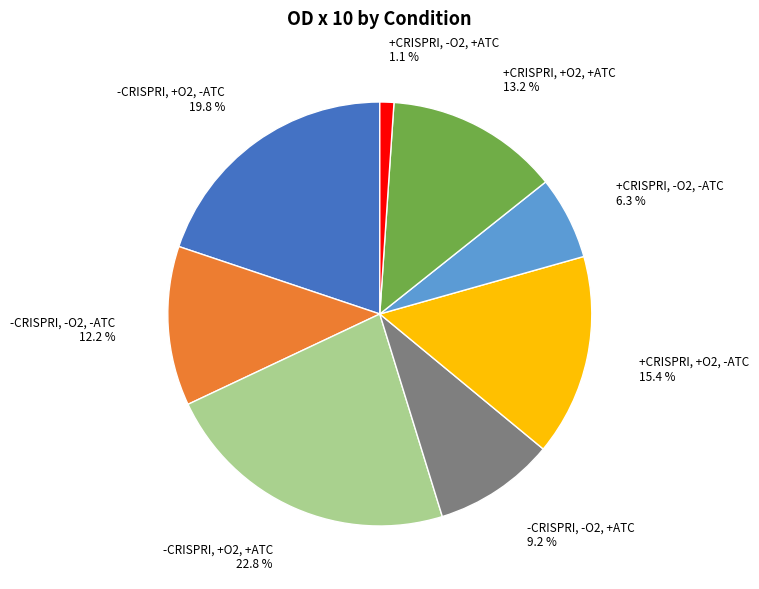

Is there a majority slice in this chart?

No